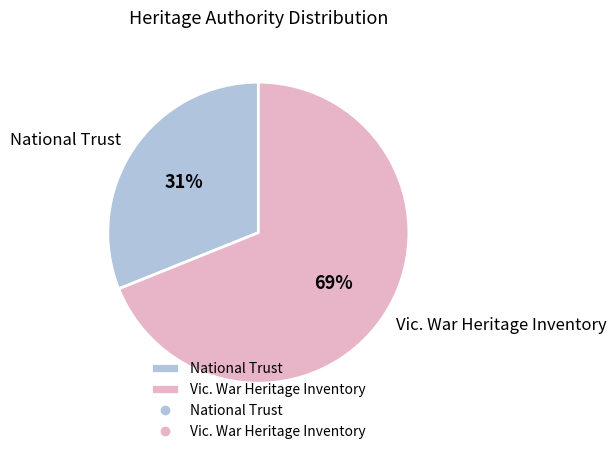

To the nearest percent, what is the difference between the National Trust and Vic. War Heritage Inventory slice percentages?

38%